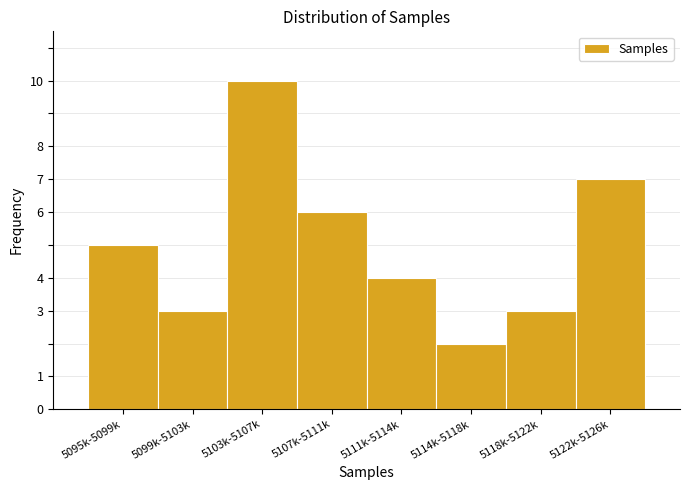

Reading left to right, what are all the values shown in this chart?

5095k-5099k=5	5099k-5103k=3	5103k-5107k=10	5107k-5111k=6	5111k-5114k=4	5114k-5118k=2	5118k-5122k=3	5122k-5126k=7